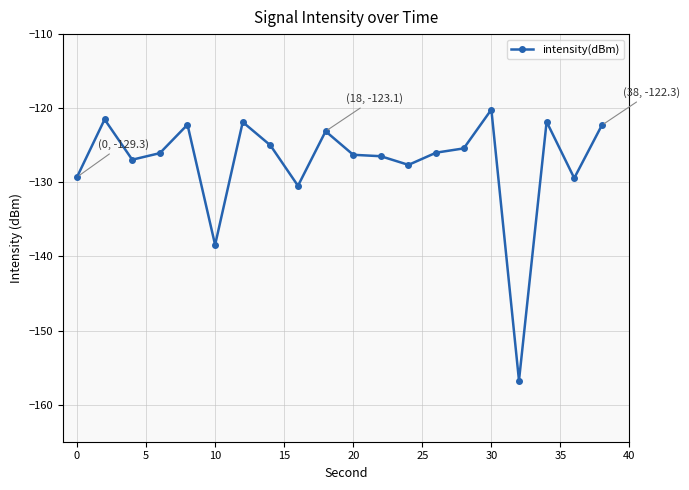

True or false: the data has more than 2 interior local peaks.

True